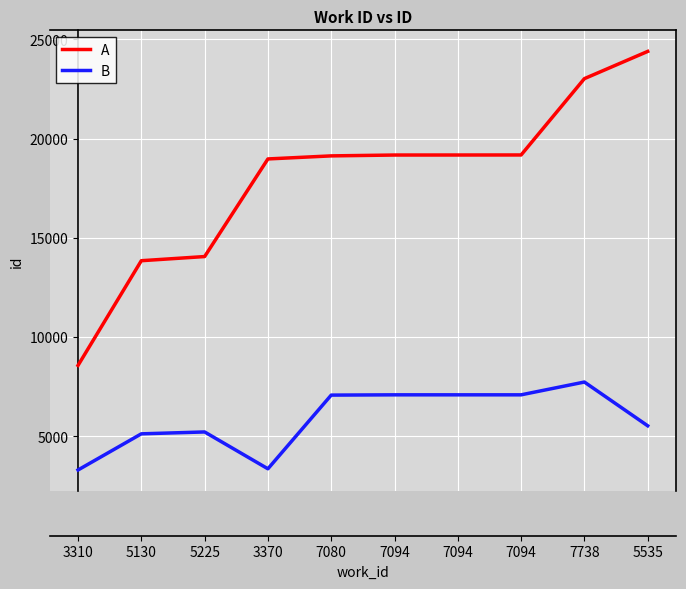

What are all the series names shown in the legend?

A, B